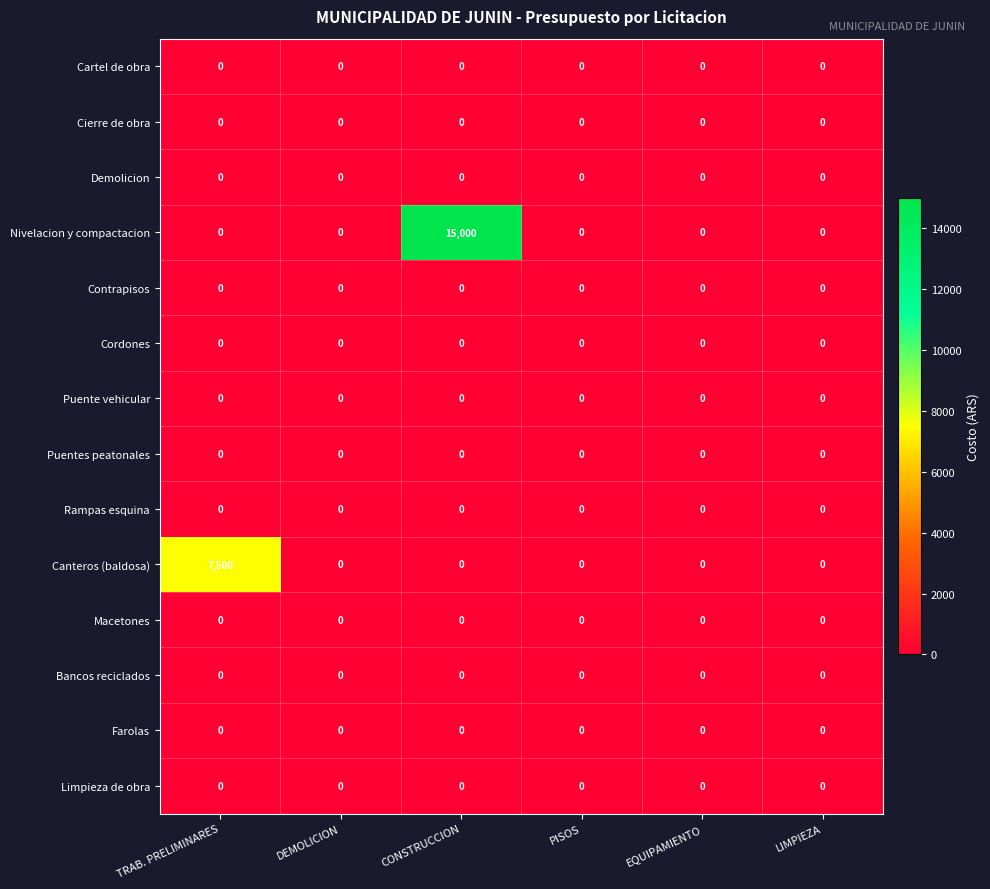

The Contrapisos series shows 0 at PISOS. True or false?

True